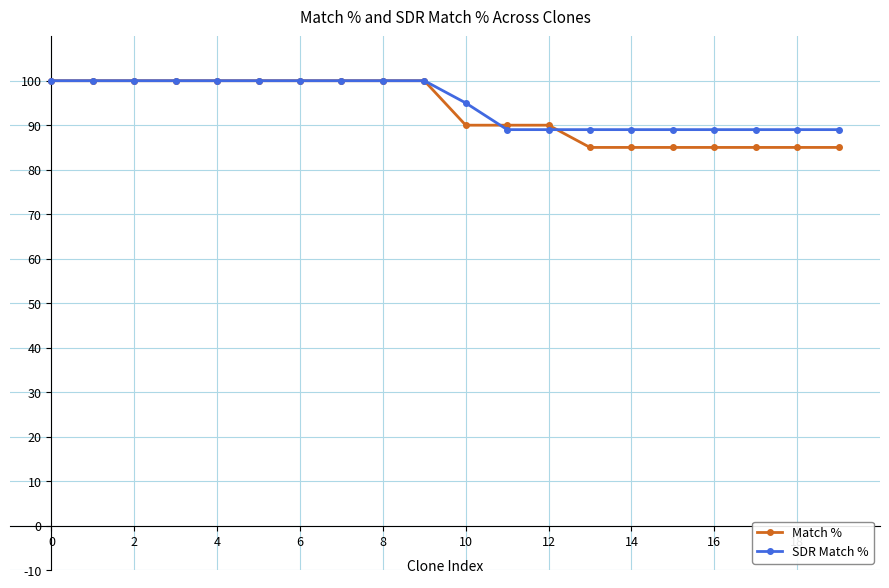

Reading left to right, extract all data points from this chart.

Match %: 100	100	100	100	100	100	100	100	100	100	90	90	90	85	85	85	85	85	85	85
SDR Match %: 100	100	100	100	100	100	100	100	100	100	95	89	89	89	89	89	89	89	89	89